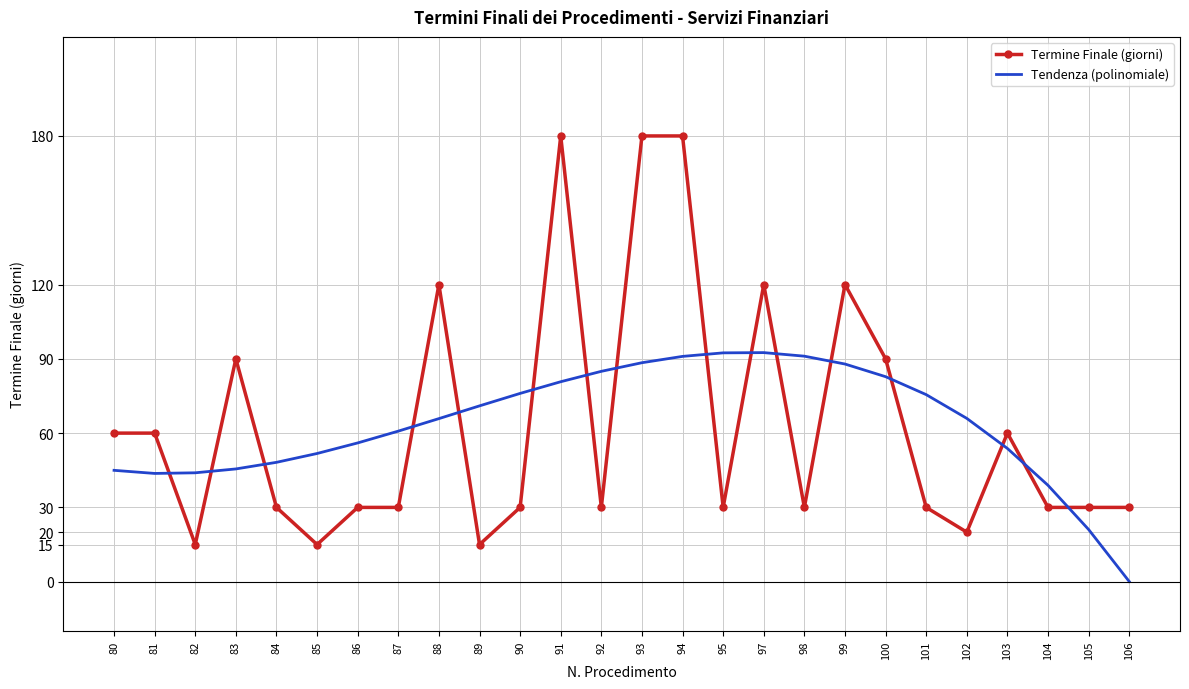

What is the difference between the Termine Finale (giorni) values at 93 and 92?

150.0